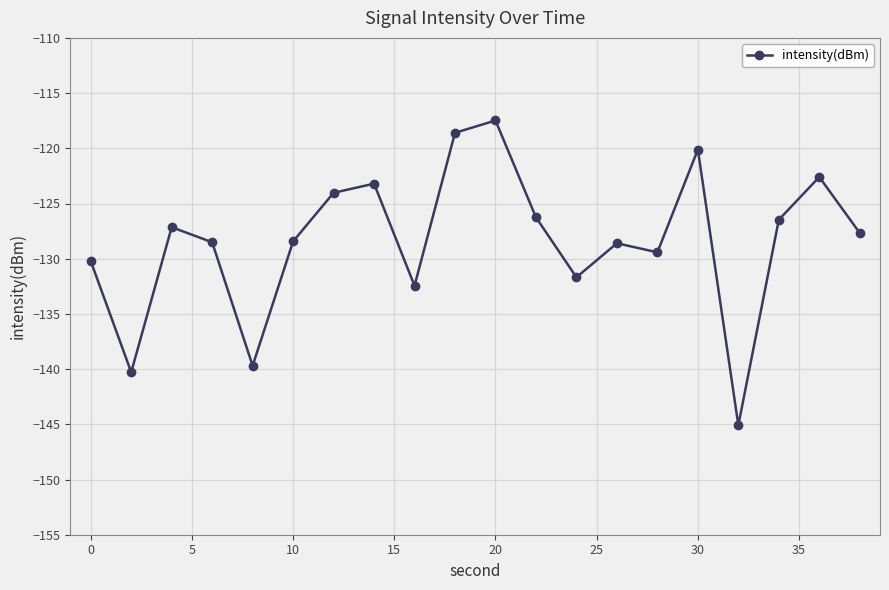

What is the value of the 20th point from the left?

-127.7